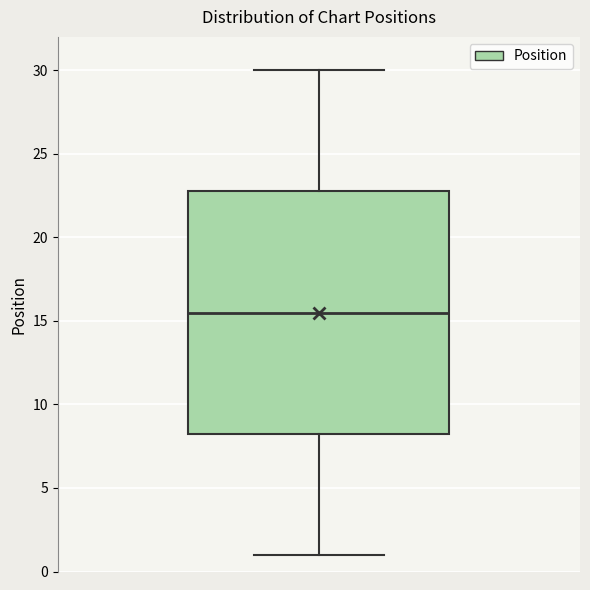

Read this box plot against the y-axis: the position of the median line, the range covered by the box, and the ends of both whiskers. The values are not printed on the chart, so give them approximately, as read against the axis.

median 15.5, box 8.5 to 23.0, whiskers 1.0 to 30.0